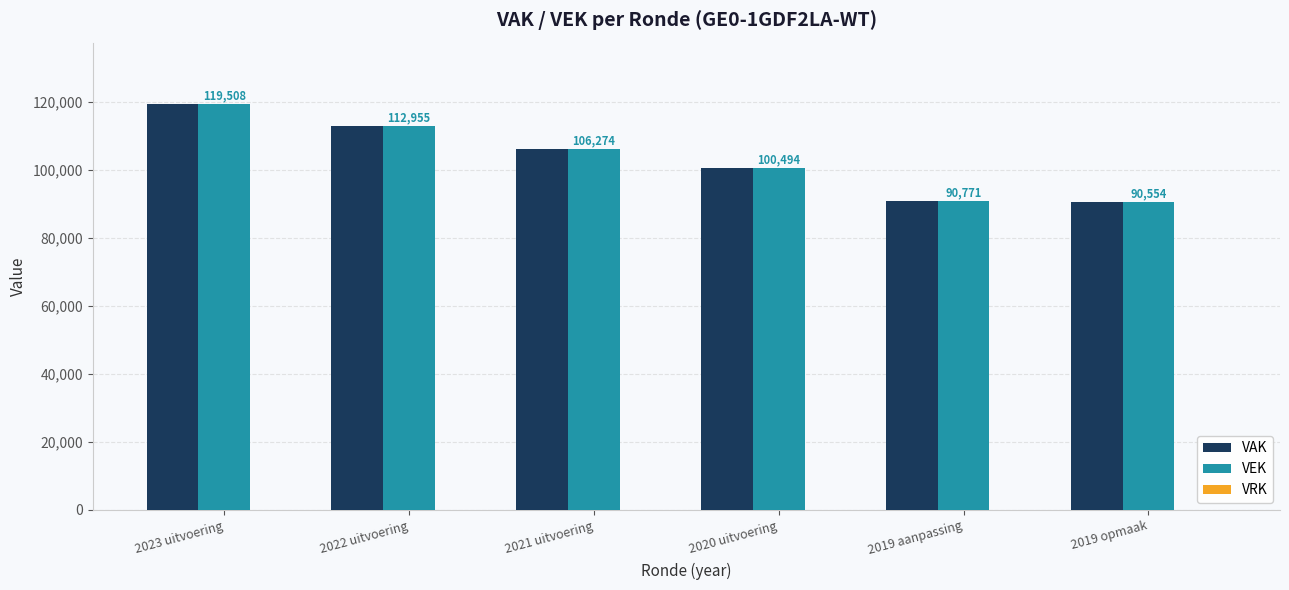

How many bars are there in total?

12